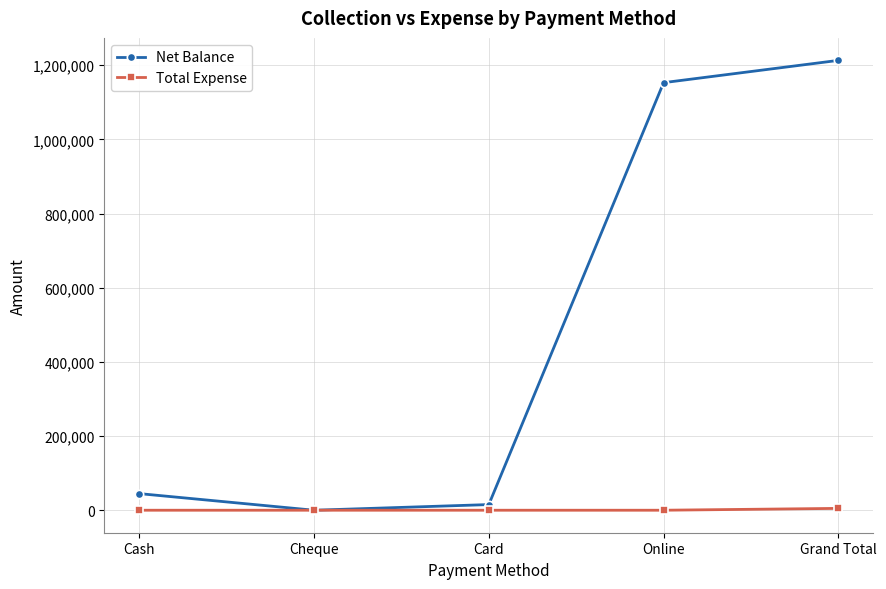

At which category does the chart reach its peak across all series?

Grand Total